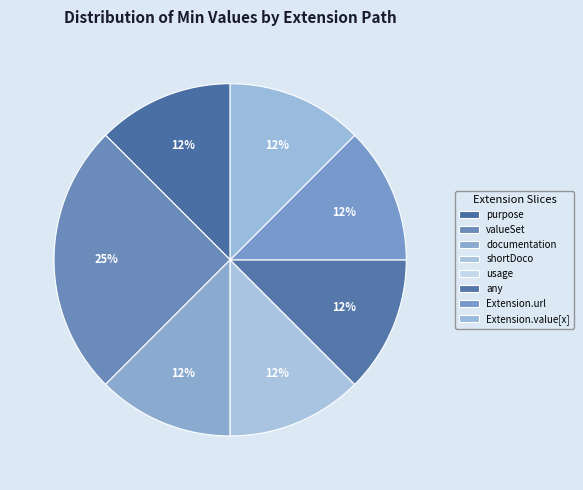

To the nearest percent, what is the average slice percentage?

12%